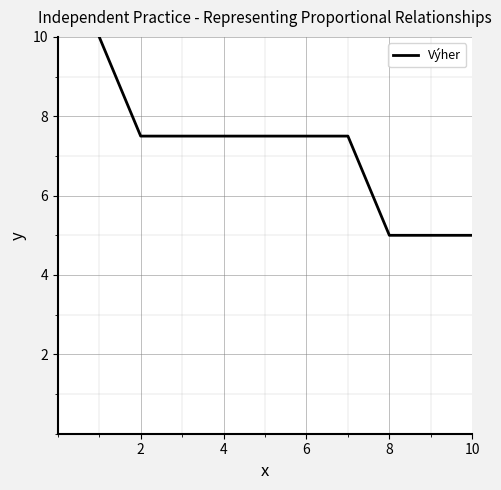

What is the greatest value displayed?

10.0